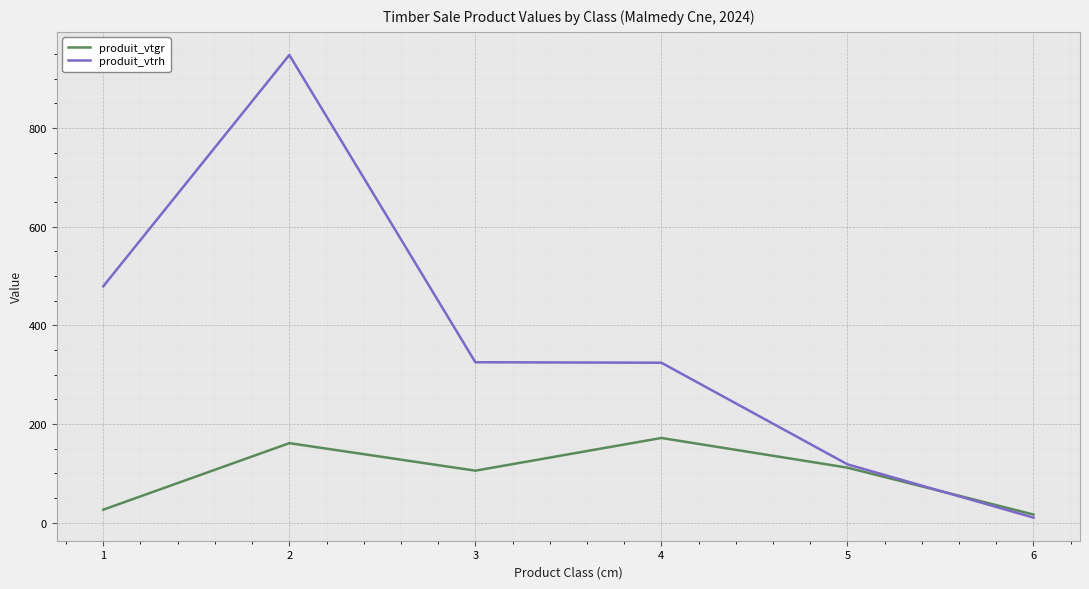

Which series has the largest range (max minus min)?

produit_vtrh